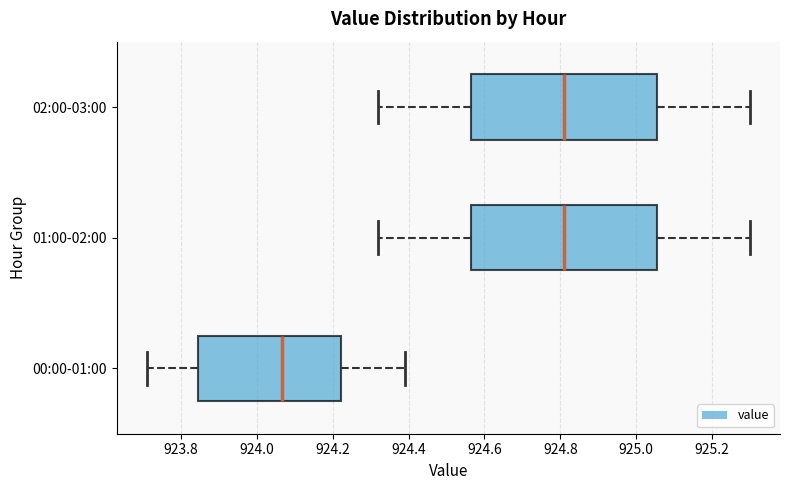

Where does the right whisker of the box for 02:00-03:00 end on the x-axis? The values are not printed on the chart, so give them approximately, as read against the axis.

925.30